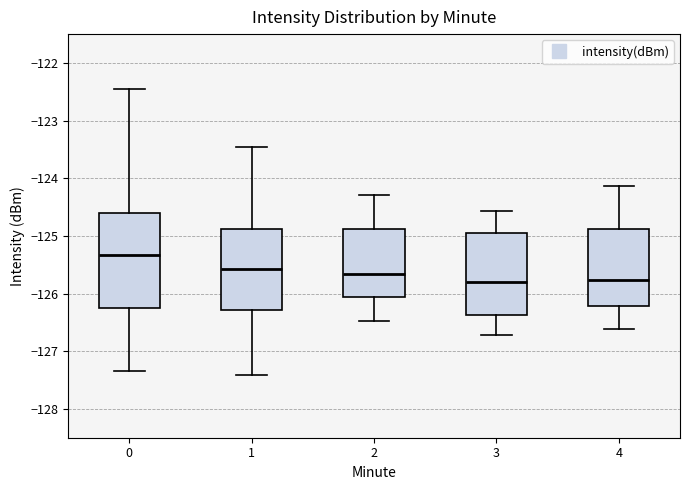

Where is the upper edge of the box at x = 1 on the y-axis? The values are not printed on the chart, so give them approximately, as read against the axis.

-124.9